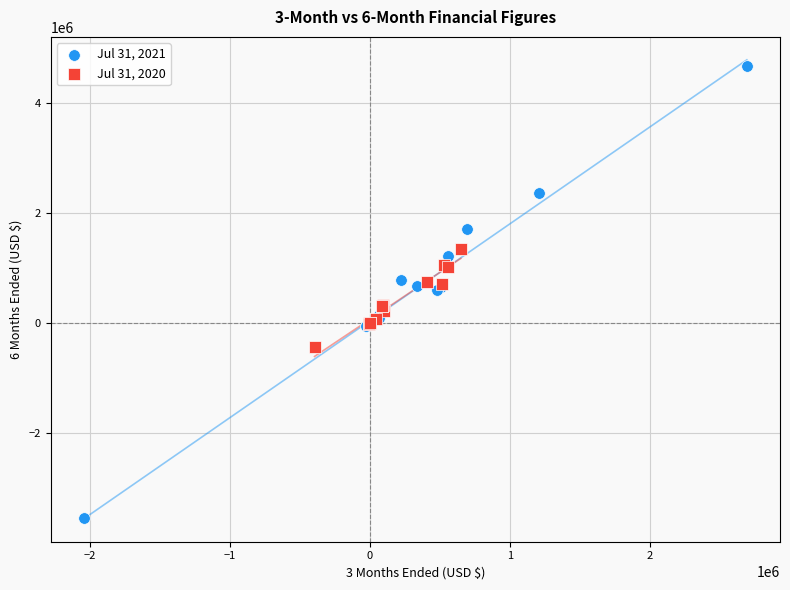

Which series has the widest spread of Y values?

Jul 31, 2021